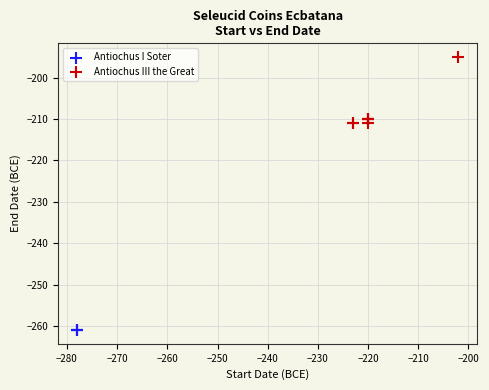

Which series reaches the minimum Y coordinate?

Antiochus I Soter